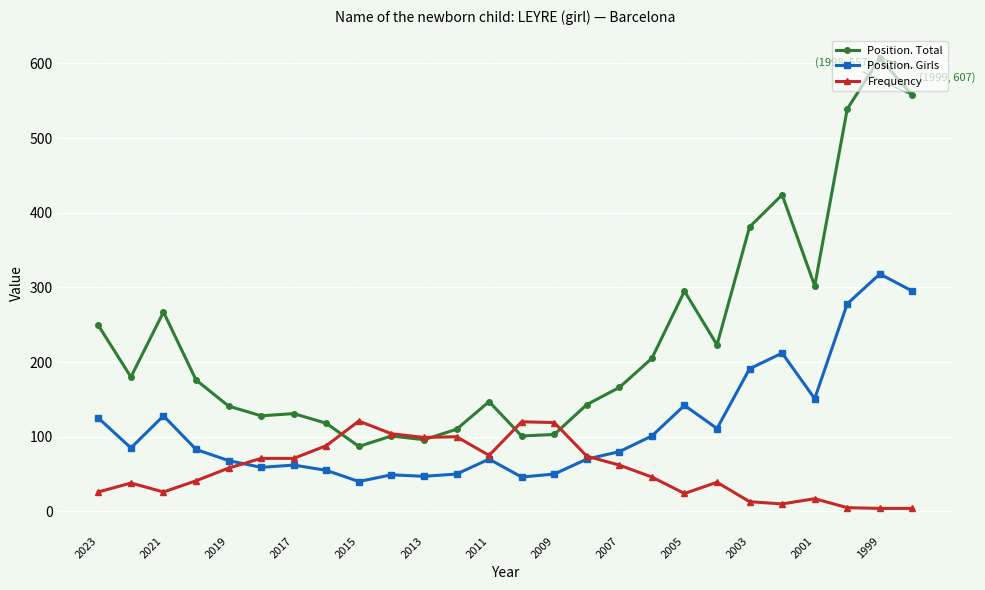

True or false: Position. Total and Position. Girls intersect in this chart.

False